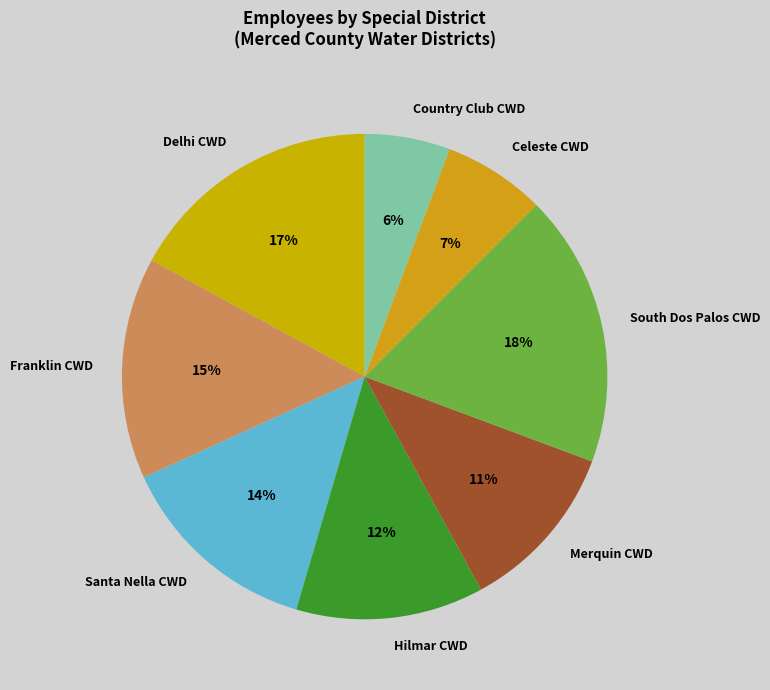

To the nearest percent, what percentage of the pie is Country Club CWD?

6%